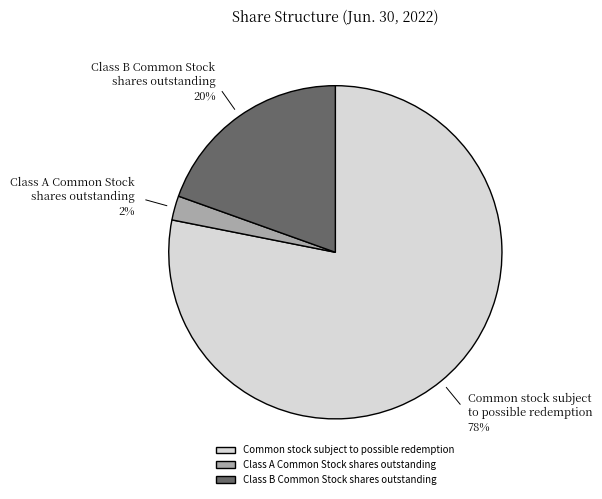

Rank the categories by value from highest to lowest.

Common stock subject to possible redemption, Class B Common Stock shares outstanding, Class A Common Stock shares outstanding